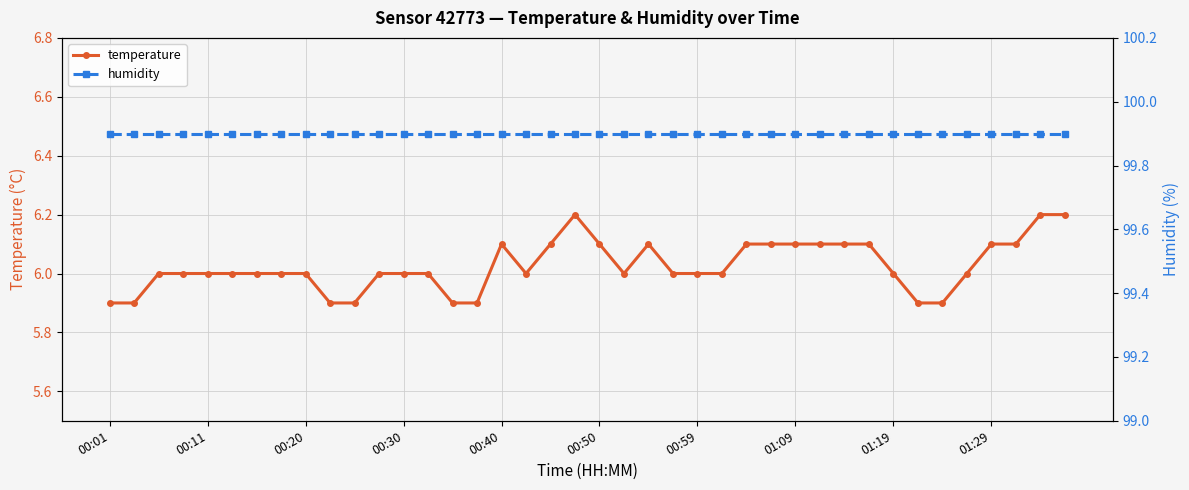

Where is humidity nearest to the value 99?

00:01